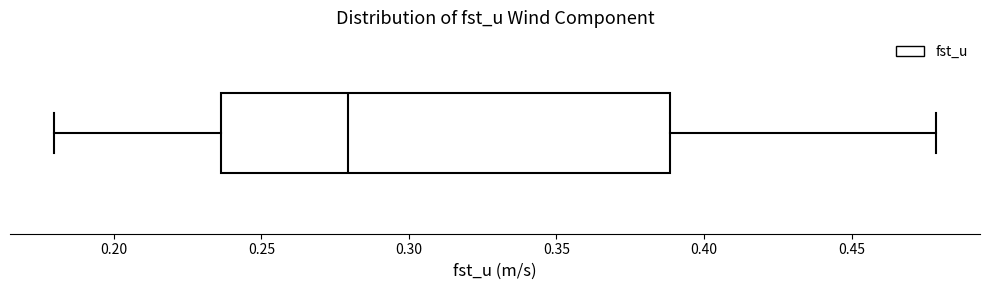

Where does the left whisker of the box end on the x-axis? The values are not printed on the chart, so give them approximately, as read against the axis.

0.180